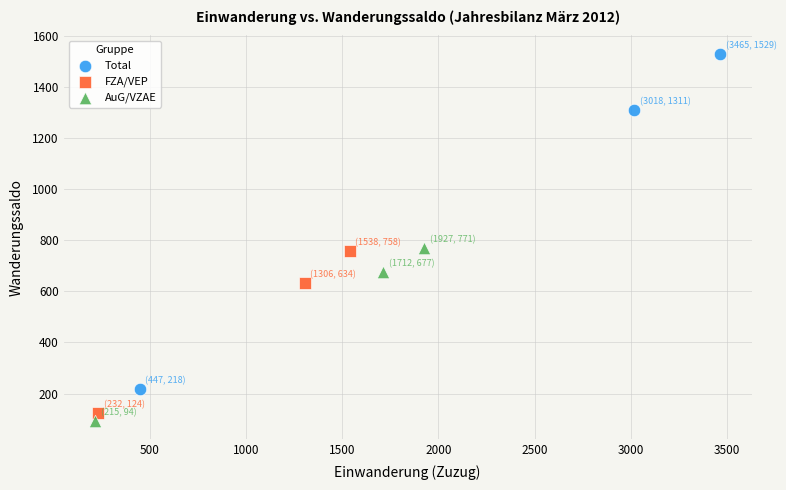

What are all the series names shown in the legend?

Total, FZA/VEP, AuG/VZAE